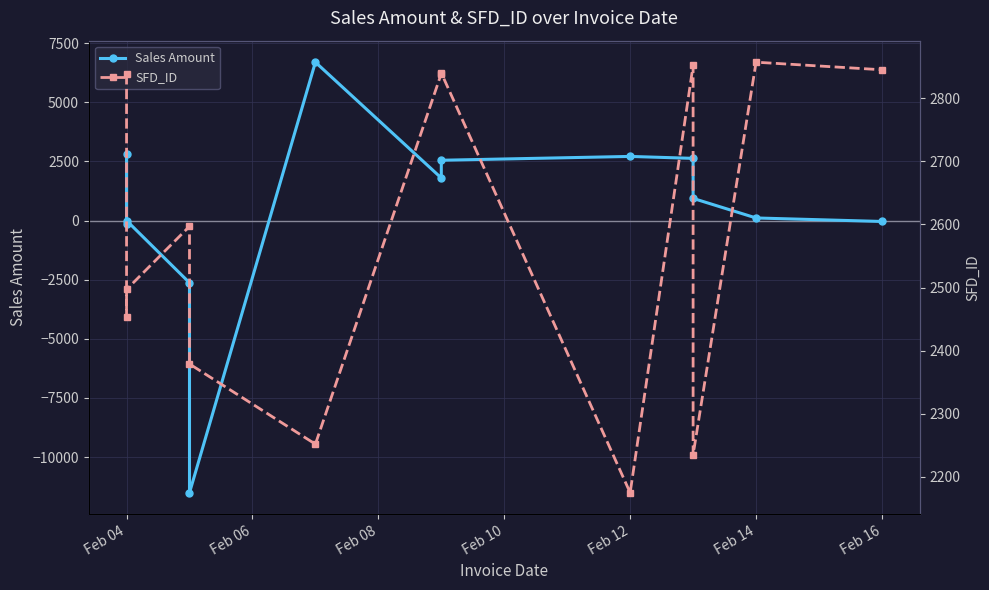

How many intersections are there between SFD_ID and Sales Amount?

6